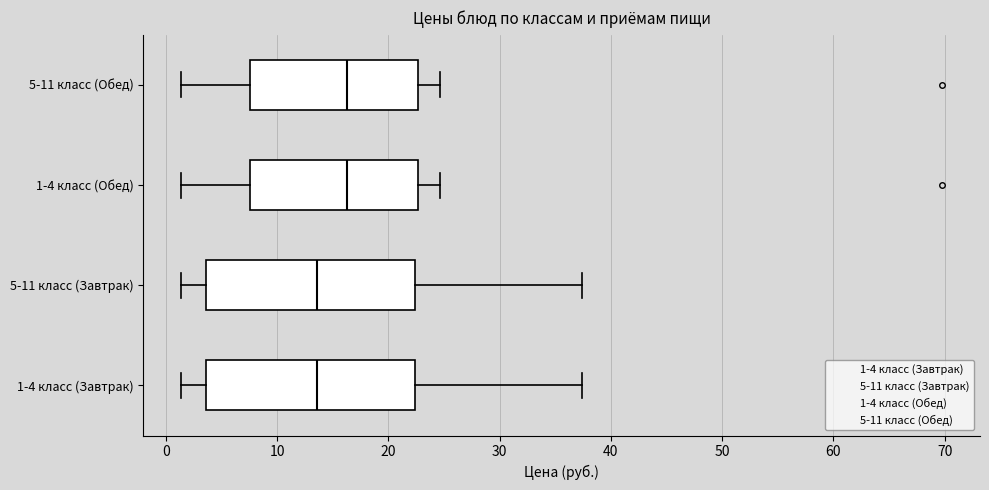

Where is the right edge of the box for 1-4 класс (Обед) on the x-axis? The values are not printed on the chart, so give them approximately, as read against the axis.

23